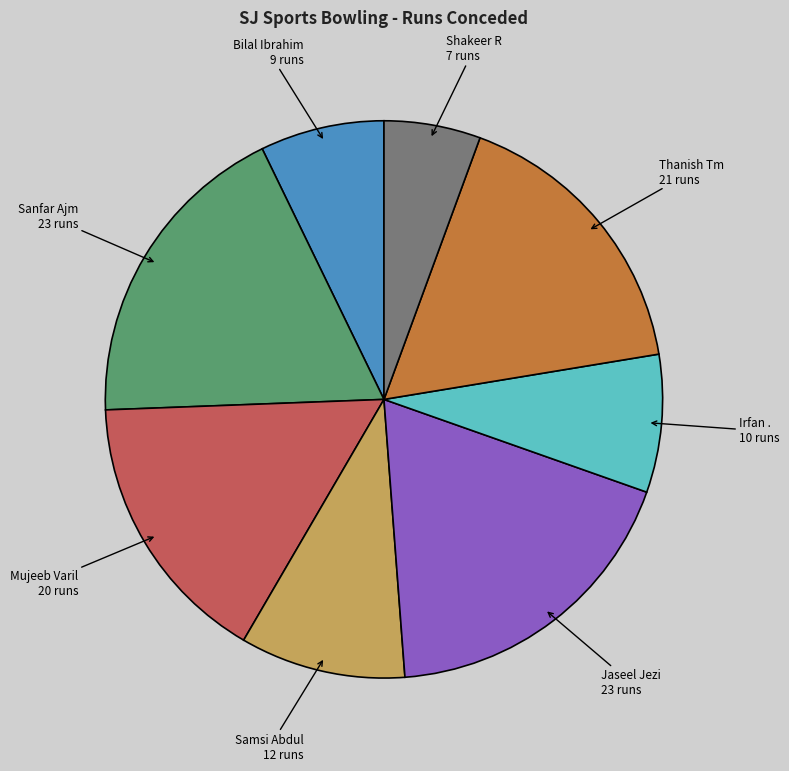

Count the number of slices in the pie.

8